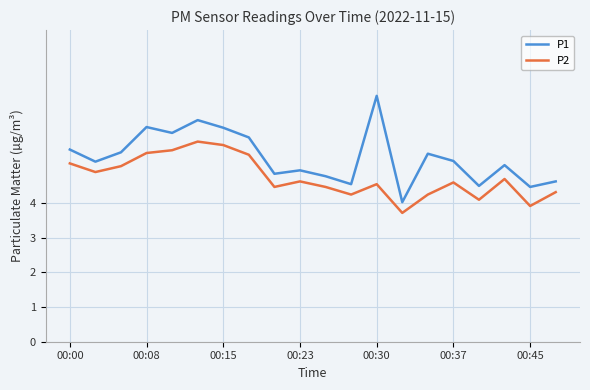

True or false: P2 and P1 intersect in this chart.

False